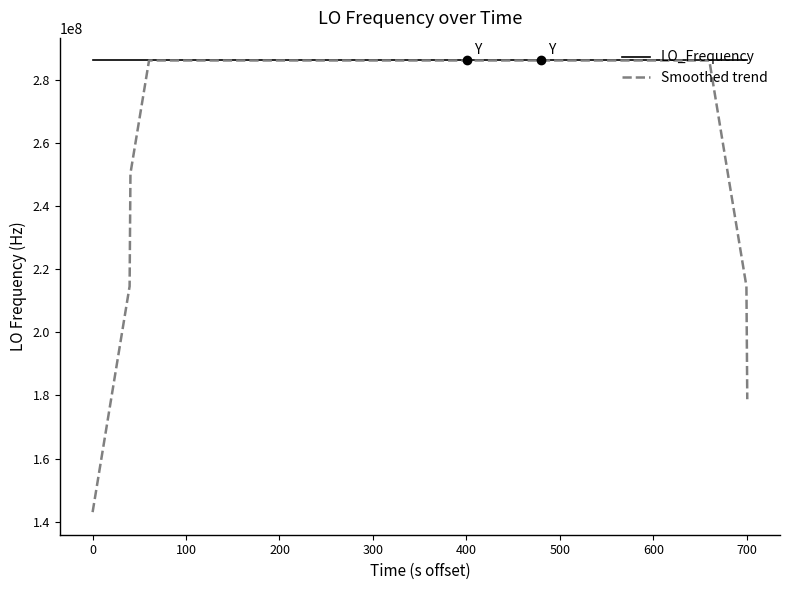

Which series has the widest spread of values?

Smoothed trend